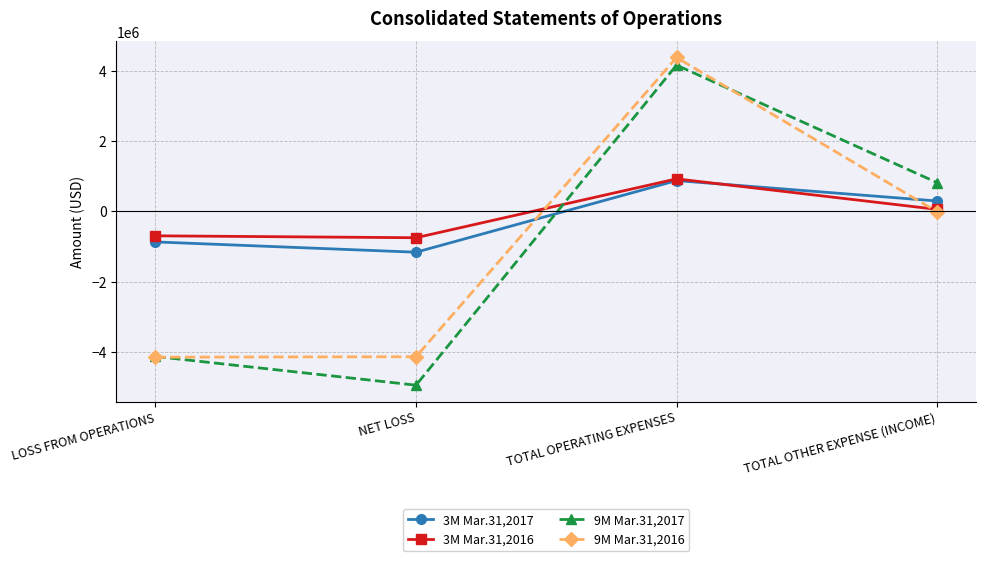

What is the difference between the maximum and minimum values in the 3M Mar.31,2017 series?

2038492